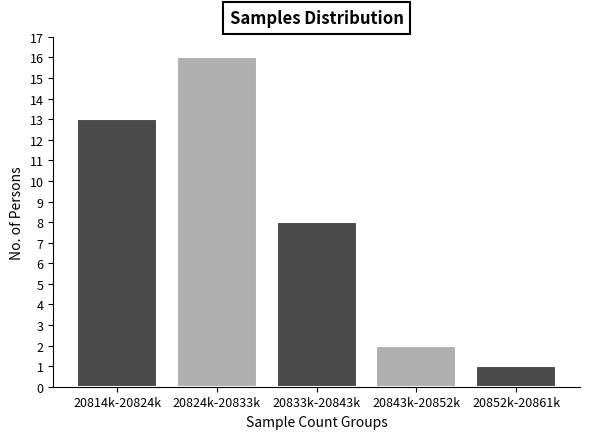

Reading left to right, extract all data points from this chart.

13	16	8	2	1